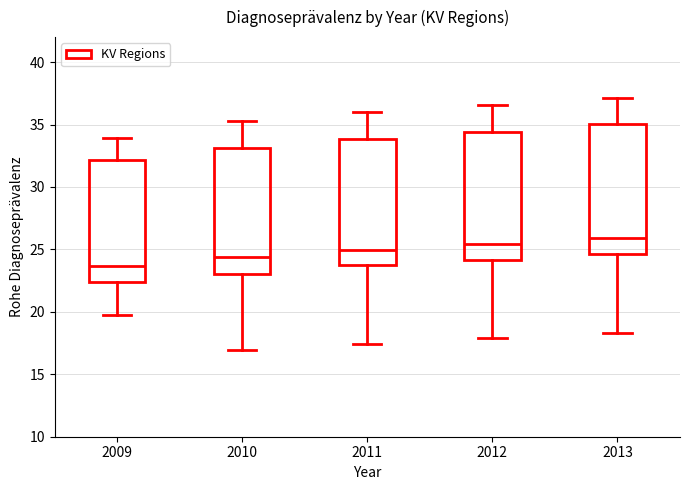

Where is the lower edge of the box at x = 2009 on the y-axis? The values are not printed on the chart, so give them approximately, as read against the axis.

22.5